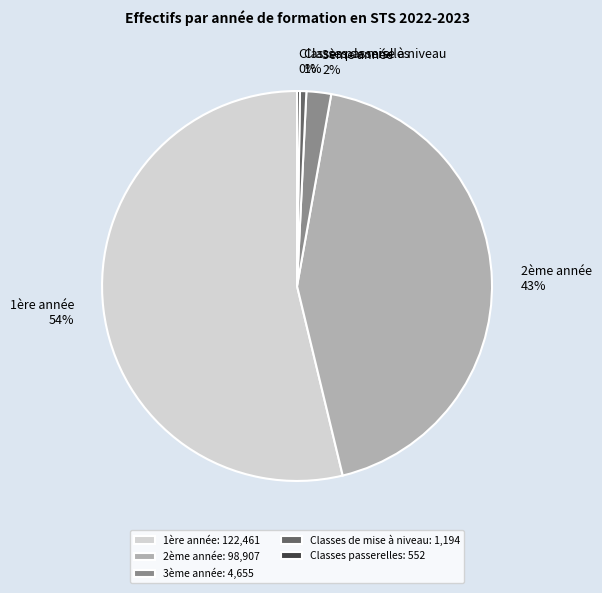

Is the sum of Classes de mise à niveau 1% and 3ème année 2% greater than half?

No